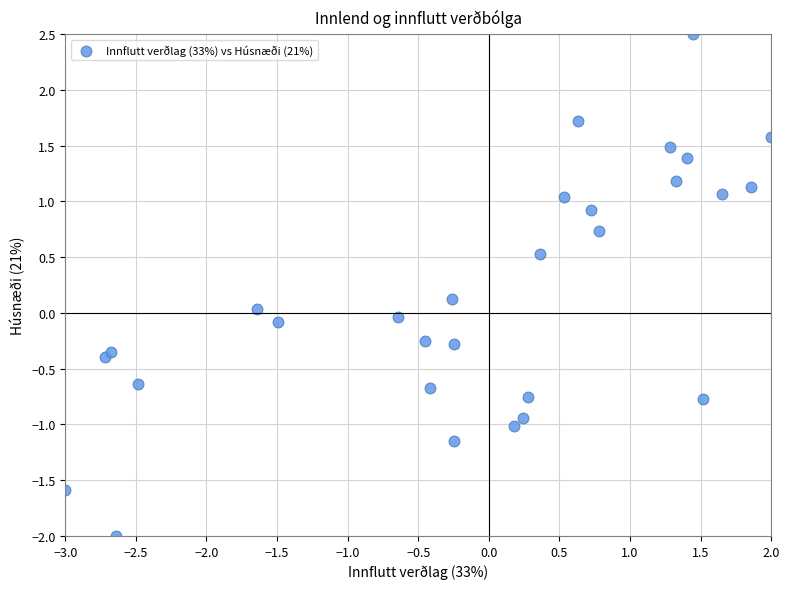

What is the range of X values (max minus min)?

5.0